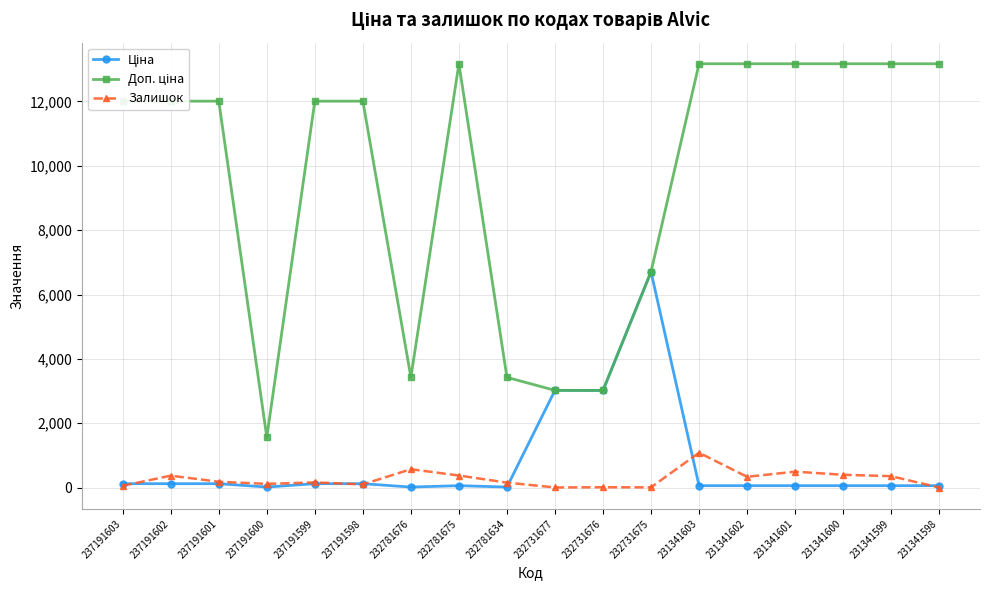

At how many categories does at least one series exceed 2123?

17